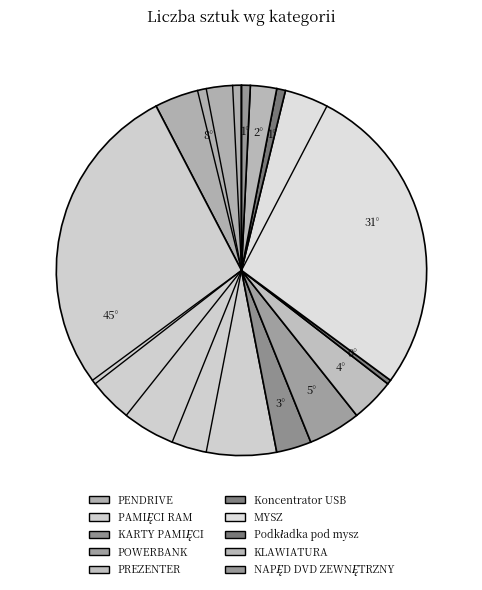

Is it true that MYSZ is 42% of the pie?

False